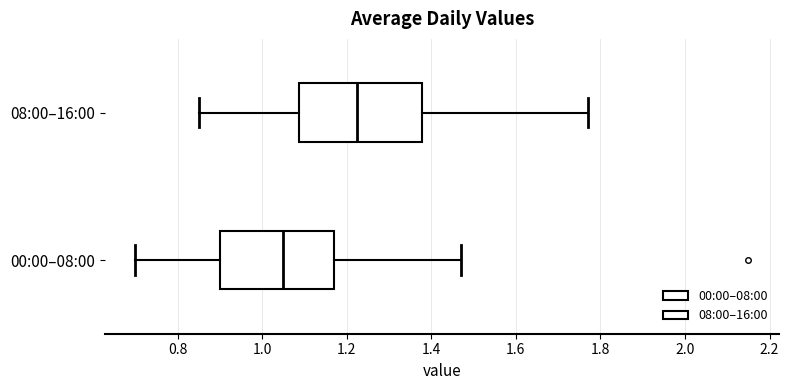

Where does the left whisker of the box for 00:00–08:00 end on the x-axis? The values are not printed on the chart, so give them approximately, as read against the axis.

0.70